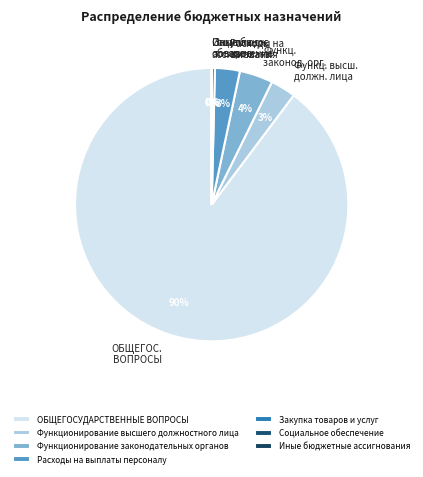

Is there a majority slice in this chart?

Yes